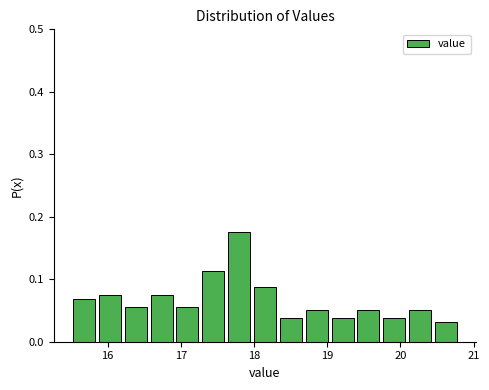

Read against the x-axis, roughly where is the centre of the tallest bar?

17.8